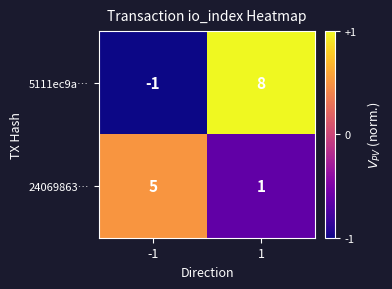

Between -1 and 1, which series saw the biggest shift?

5111ec9a…